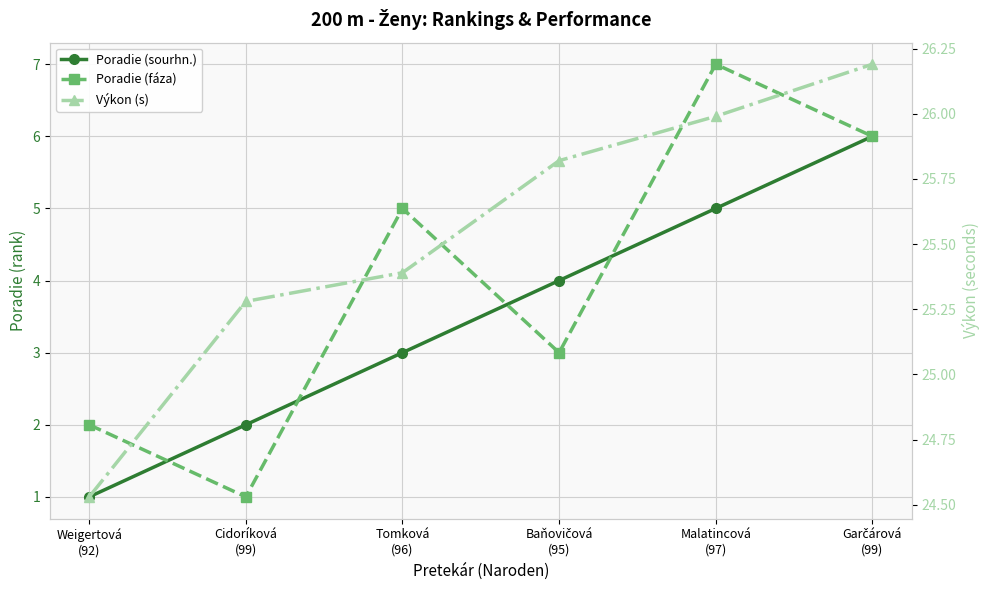

The Výkon (s) series shows 24.5 at Weigertová
(92). True or false?

True